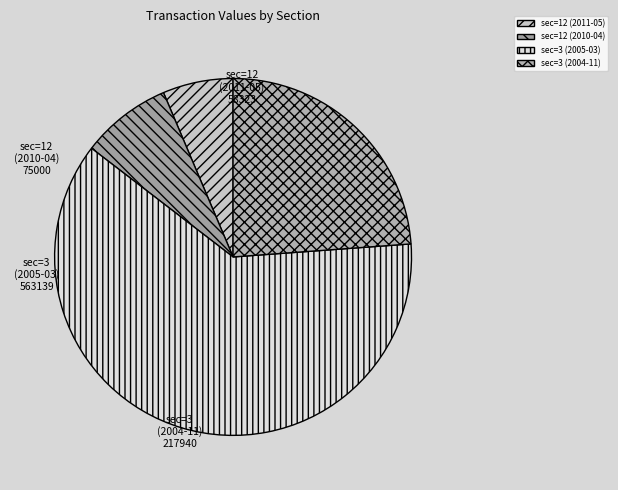

Which slice is the smallest?

sec=12 (2011-05)